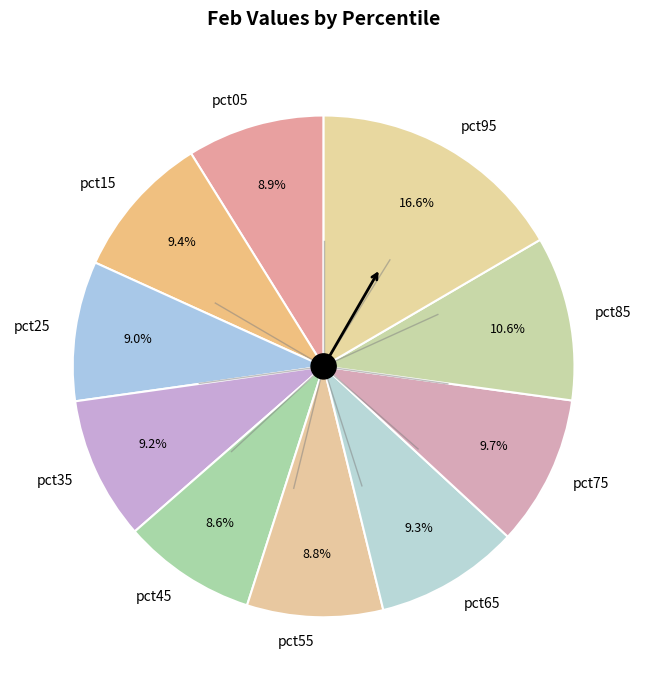

The pct85 slice represents 20% of the pie. True or false?

False